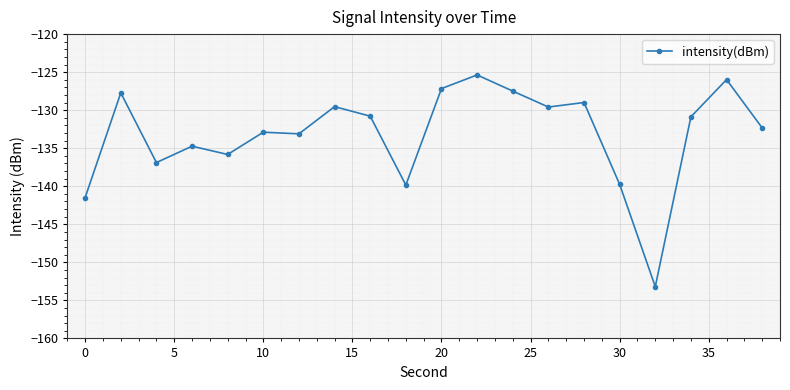

What is the difference between the maximum and second lowest values?

16.1